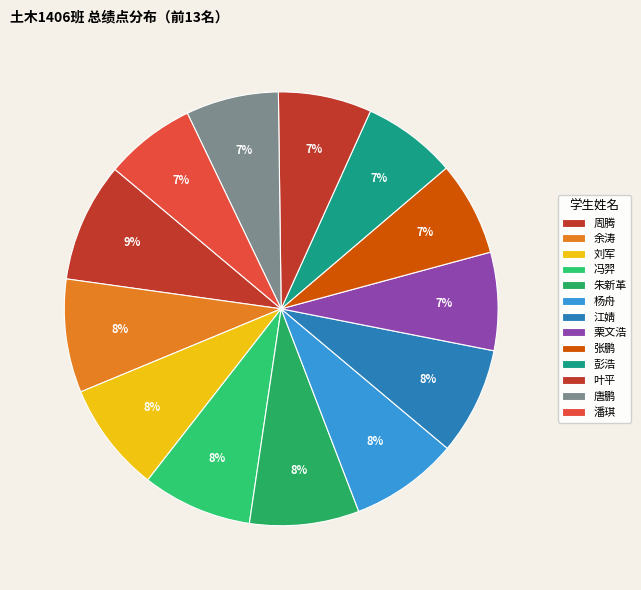

Which has a higher value, 杨舟 or 朱新革?

朱新革